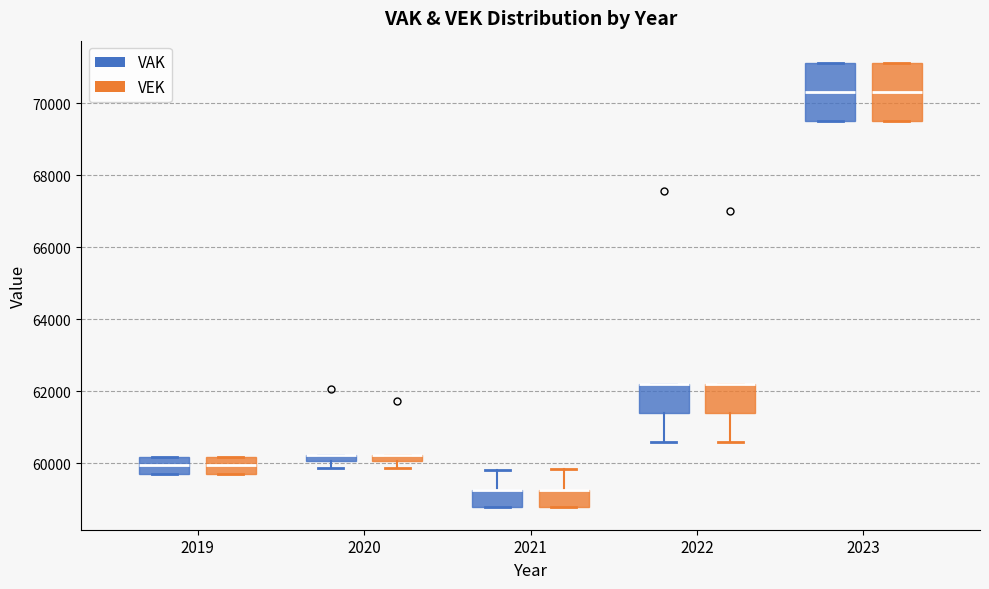

Where does the lower whisker of the box for 2022 (VAK) end on the y-axis? The values are not printed on the chart, so give them approximately, as read against the axis.

60600